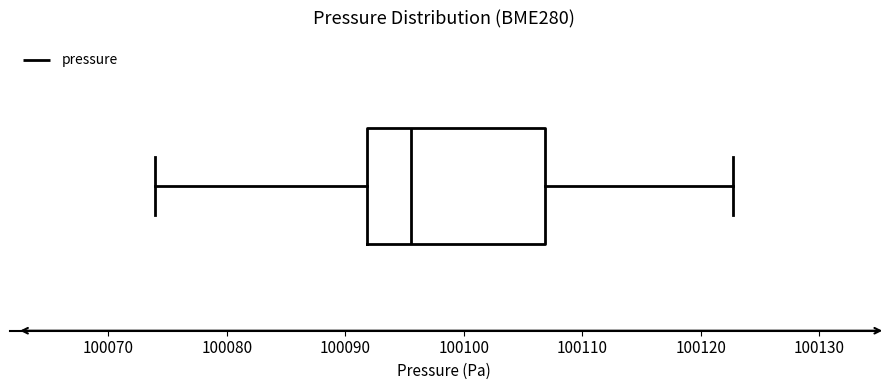

Where is the left edge of the box on the x-axis? The values are not printed on the chart, so give them approximately, as read against the axis.

100092